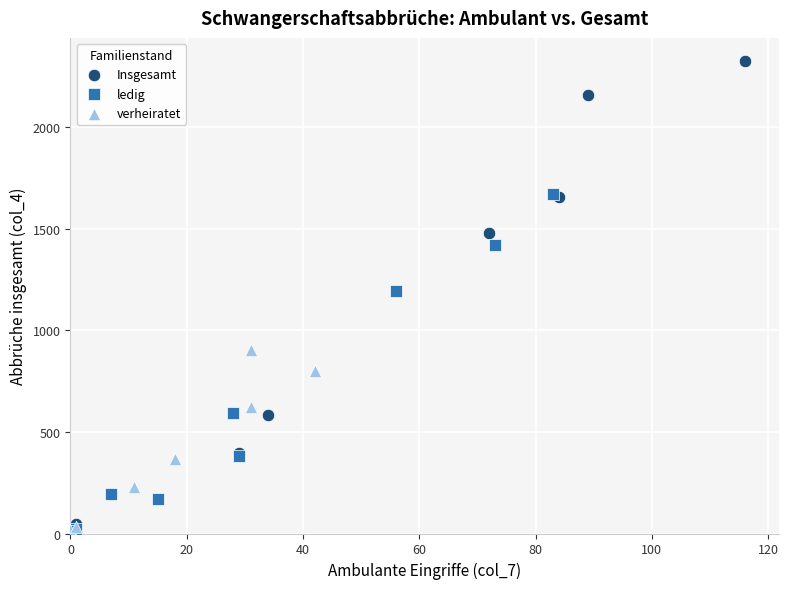

Which series has the largest Y range (max minus min)?

Insgesamt